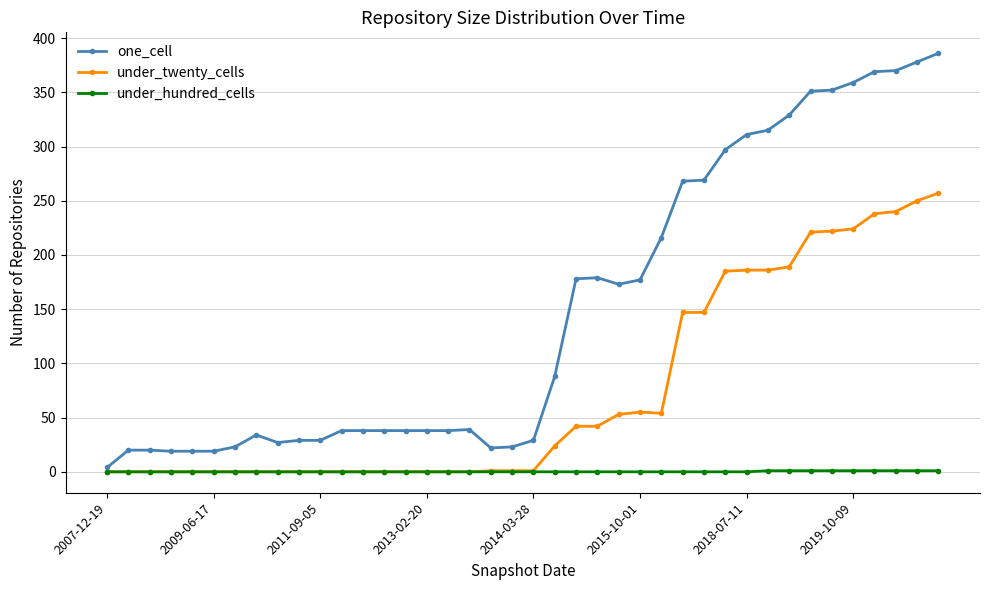

Rank the series by their average value, from highest to lowest.

one_cell, under_twenty_cells, under_hundred_cells